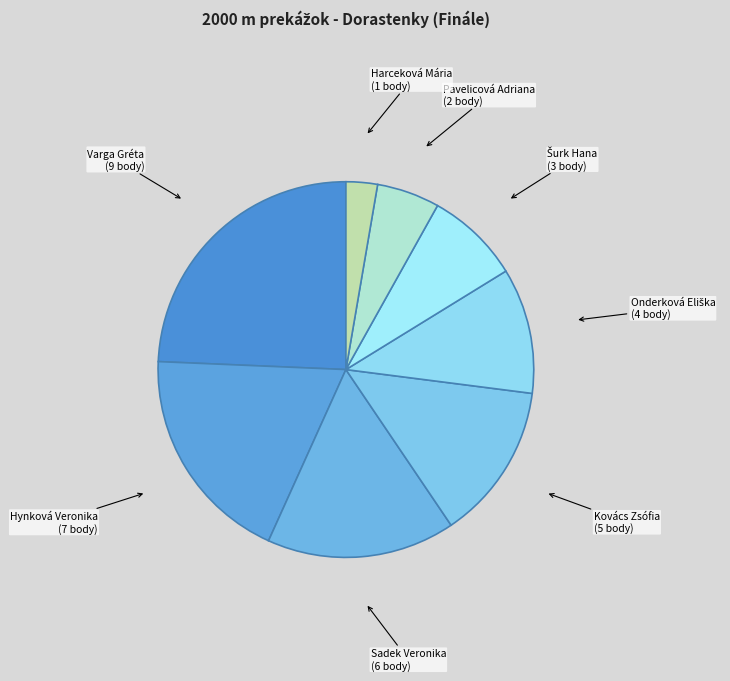

Which has a higher value, Pavelicová Adriana or Harceková Mária?

Pavelicová Adriana